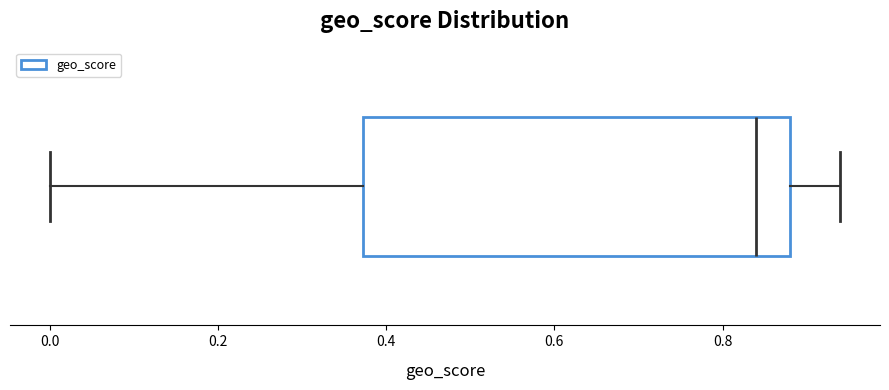

Where is the right edge of the box on the x-axis? The values are not printed on the chart, so give them approximately, as read against the axis.

0.88